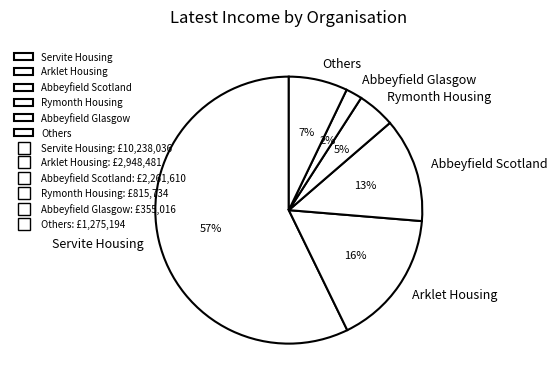

Does any single category account for the majority?

Yes